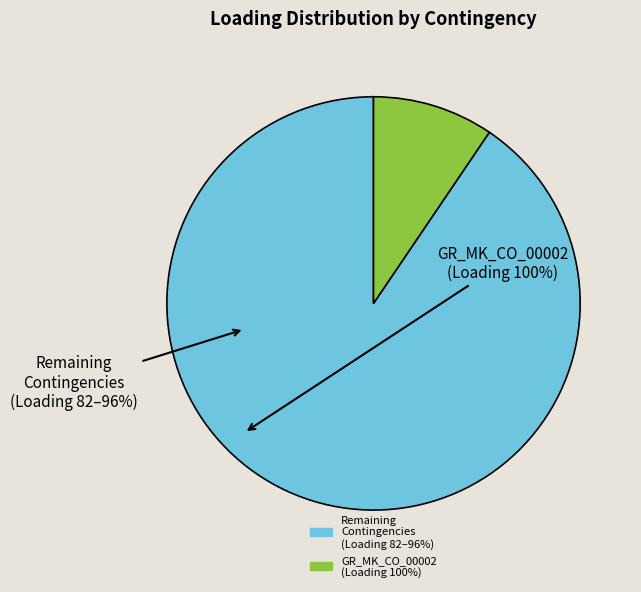

Is there a majority slice in this chart?

Yes